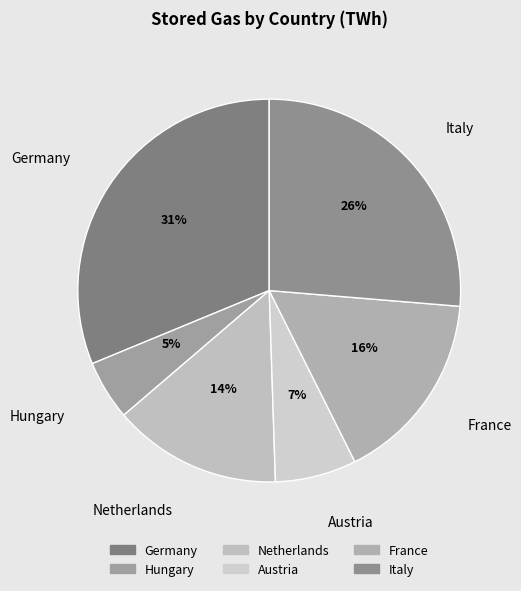

Does any single category account for the majority?

No